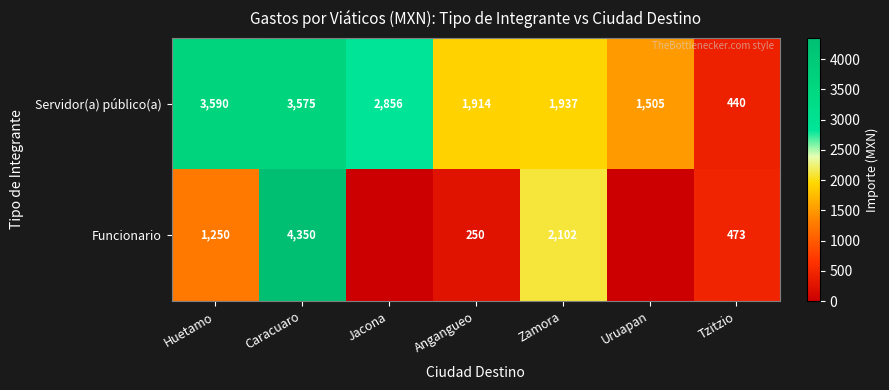

What is the difference between the highest and lowest values at Caracuaro?

775